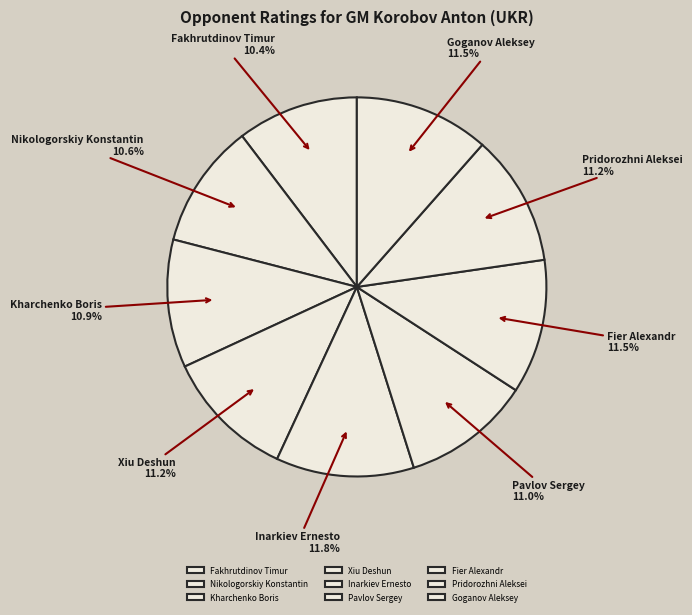

To the nearest percent, what is the difference between the largest and smallest slice percentages?

1%